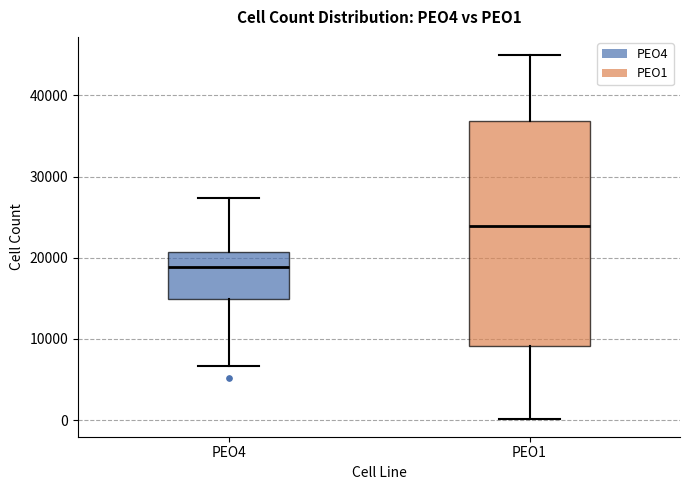

Which box's median line is the highest?

PEO1